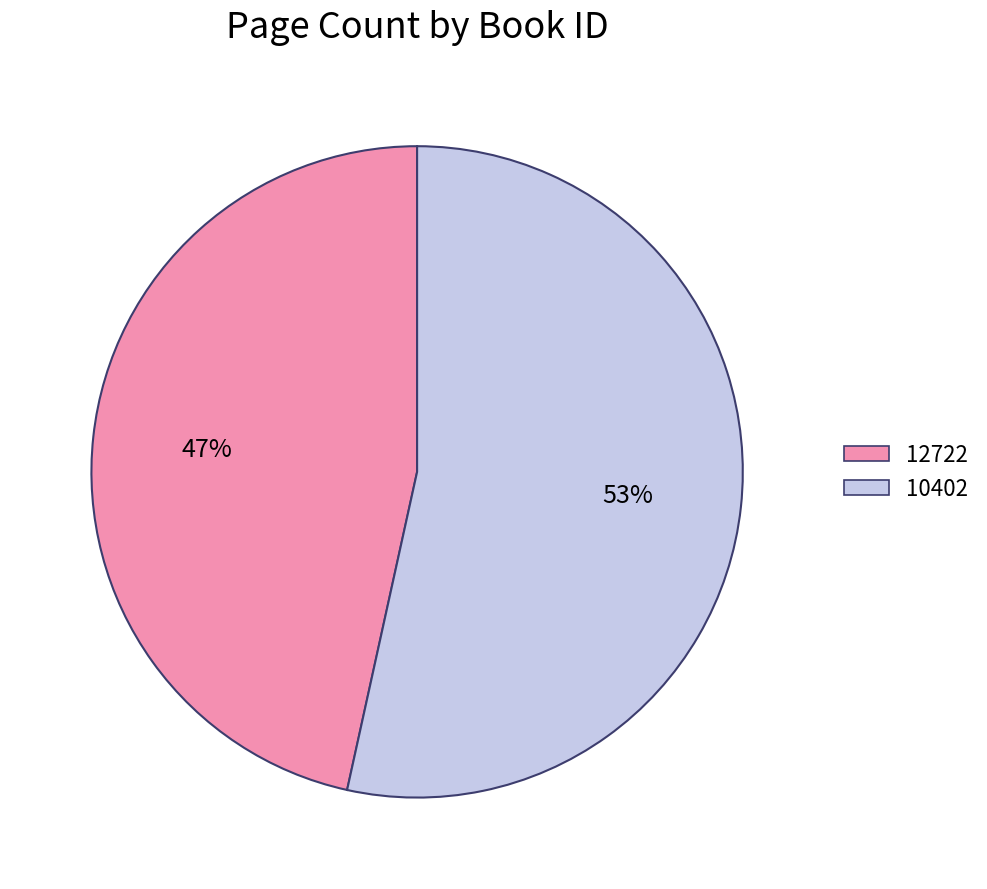

Count the number of slices in the pie.

2